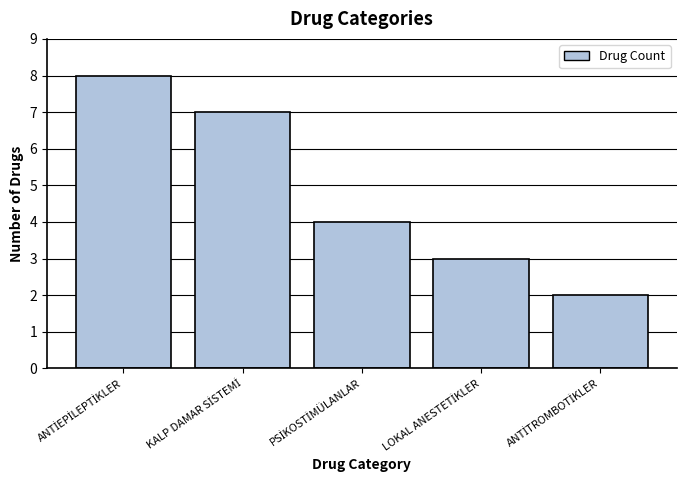

What is the sum of all values?

24